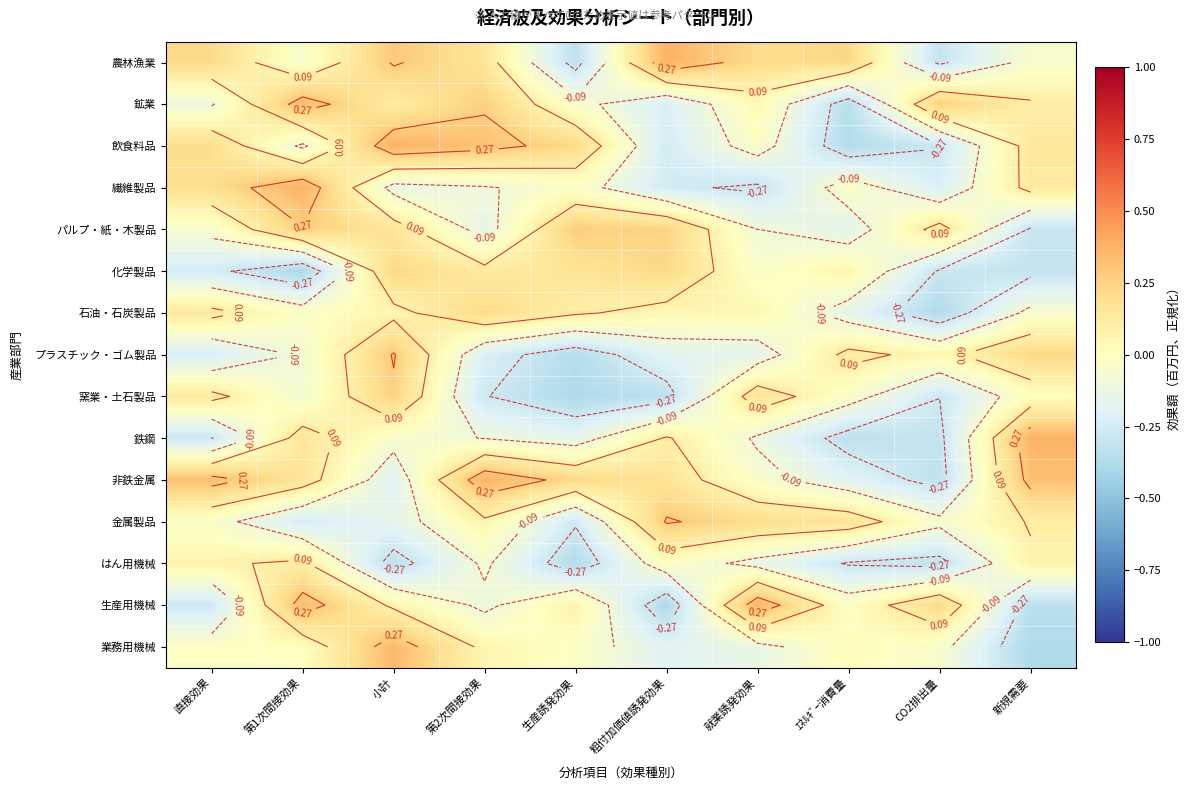

Which label corresponds to the largest value in the chart?

粗付加価値誘発効果